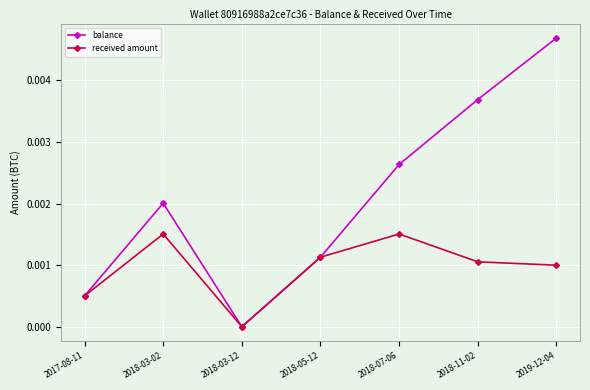

The received amount series shows 0.0 at 2018-07-06. True or false?

True